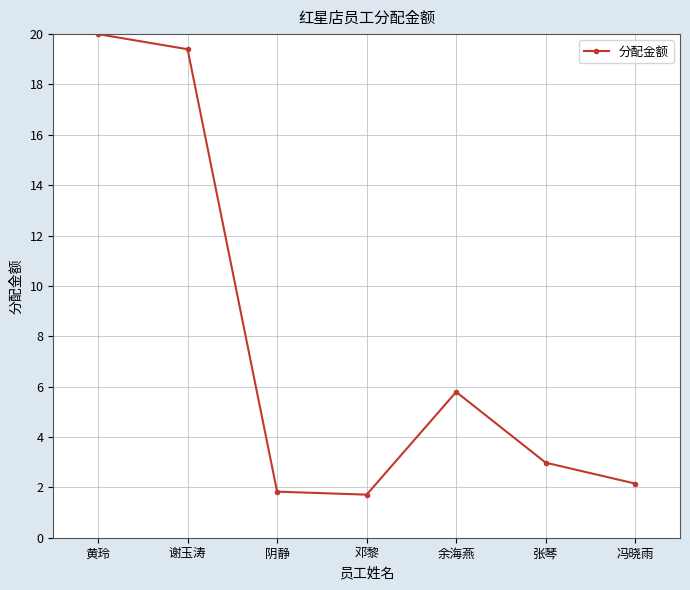

What is the greatest value displayed?

20.0